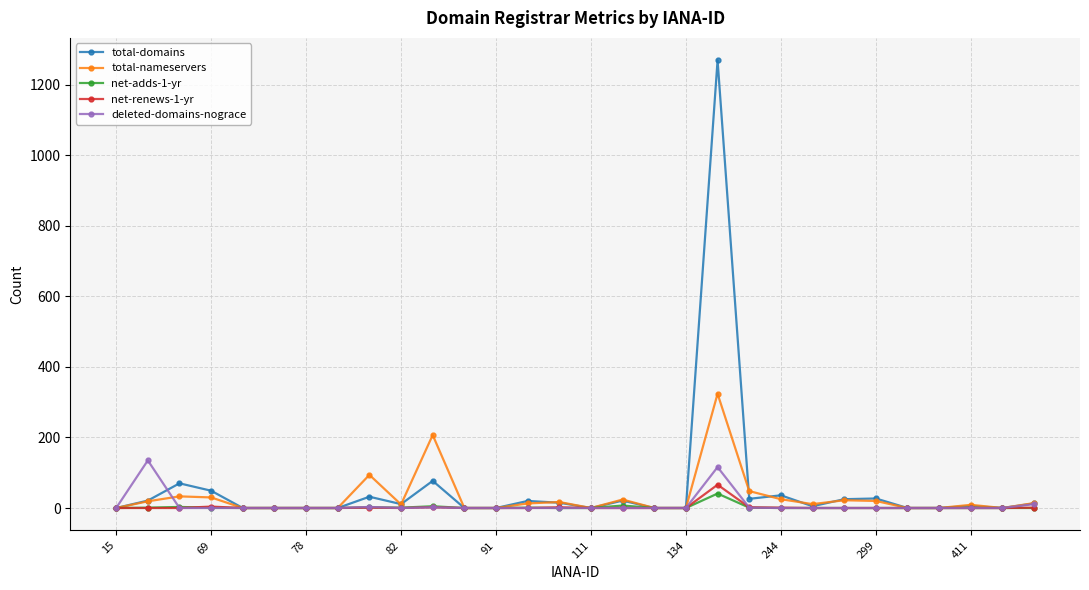

Which series has the largest total across all categories?

total-domains